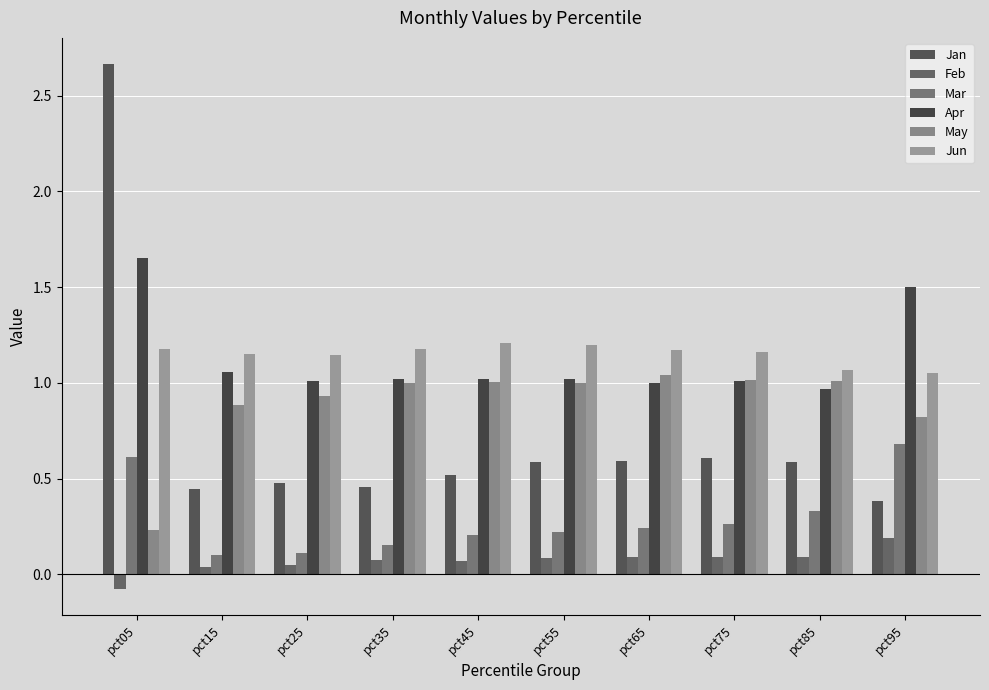

What is the average value of the Jun series?

1.2